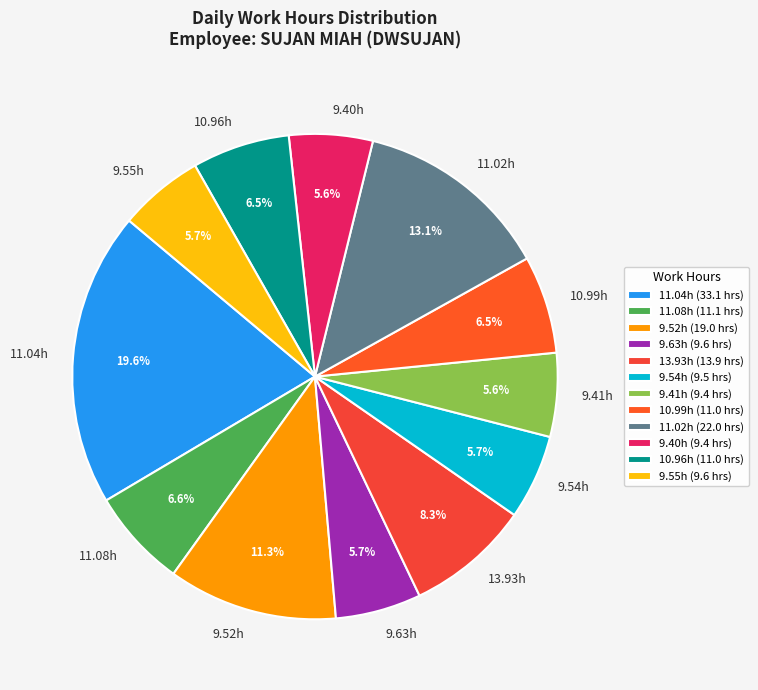

How much of the chart is everything except 11.02h?

86.9%